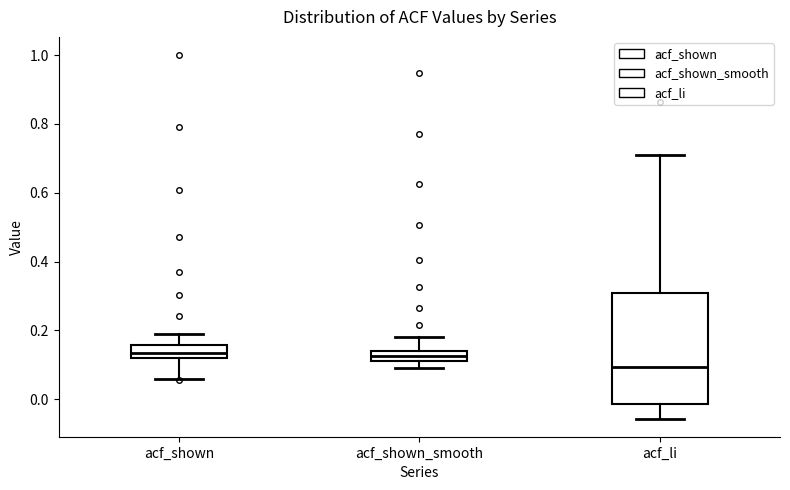

Where is the upper edge of the box for acf_li on the y-axis? The values are not printed on the chart, so give them approximately, as read against the axis.

0.30